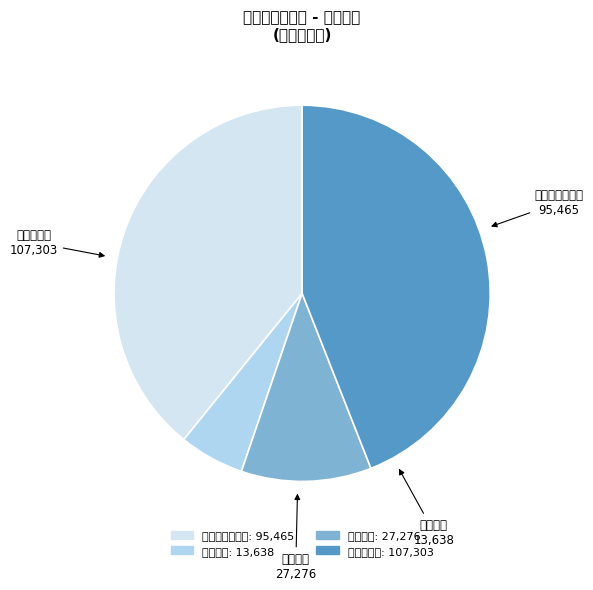

What is the largest slice in the pie chart?

未分配盈餘